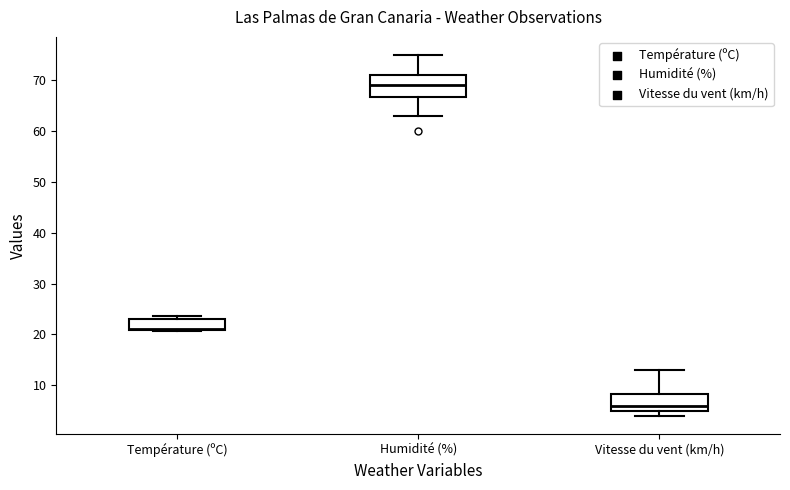

Where is the lower edge of the box for Température (ºC) on the y-axis? The values are not printed on the chart, so give them approximately, as read against the axis.

21